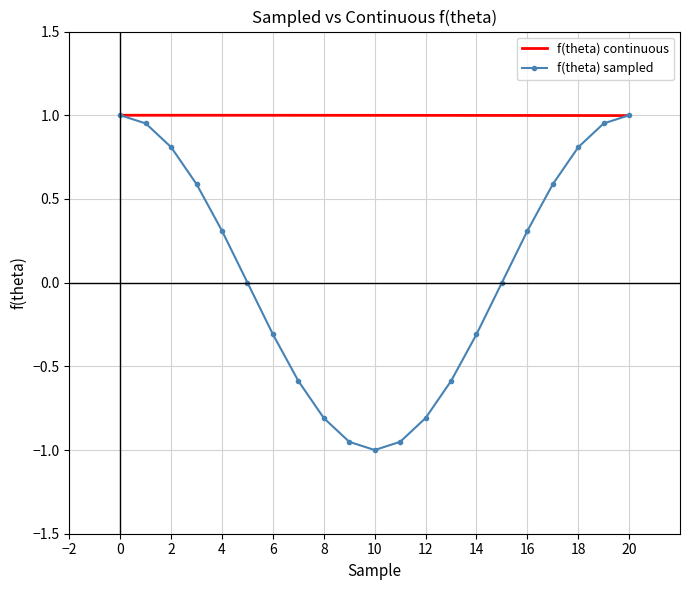

Which series has the largest range (max minus min)?

f(theta) sampled